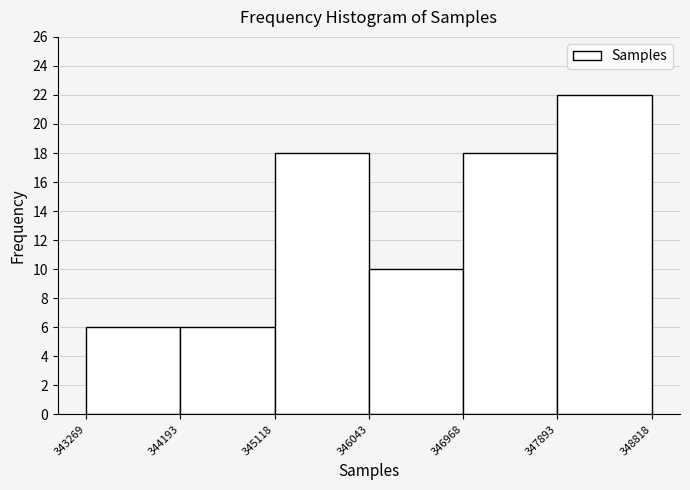

How tall is the bar that spans 347893 to 348818 on the x-axis? The values are not printed on the chart, so give them approximately, as read against the axis.

22